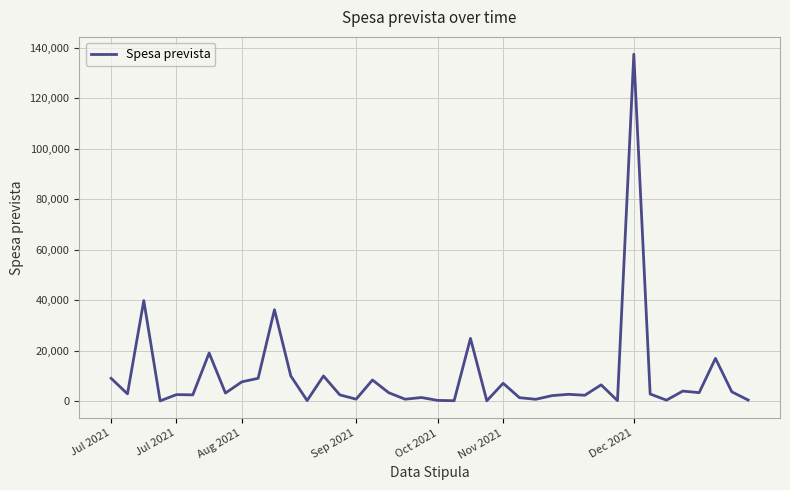

What is the maximum value shown in the chart?

137550.0